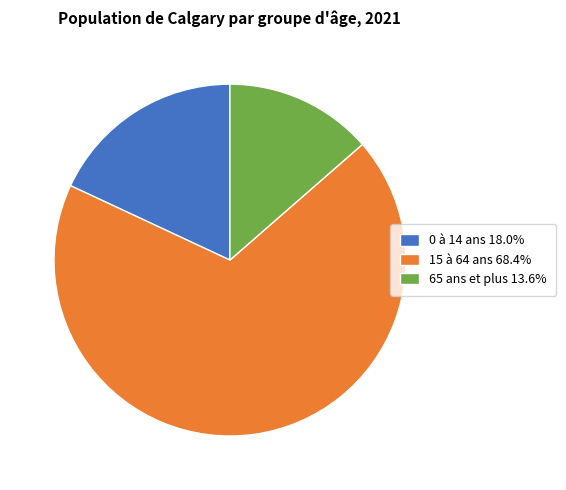

Does 15 à 64 ans 68.4% represent more than half of the total?

Yes